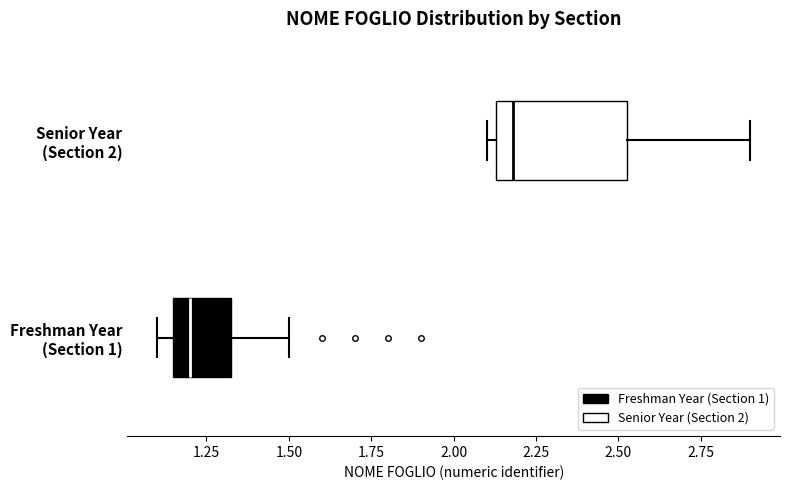

Where does the median line of the box for Senior Year (Section 2) sit on the x-axis? The values are not printed on the chart, so give them approximately, as read against the axis.

2.20